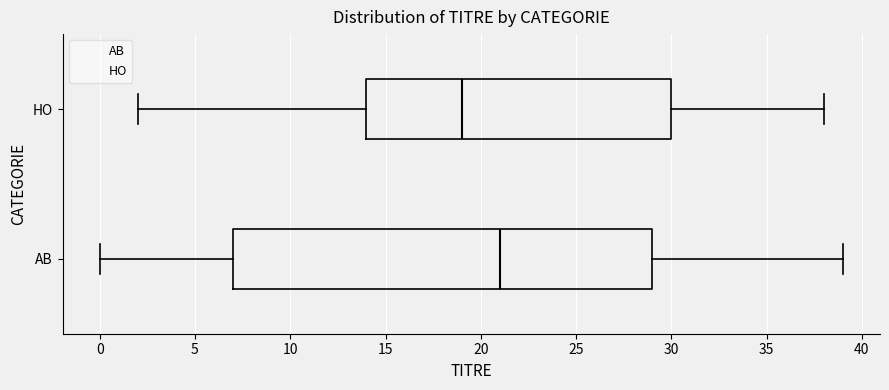

Where does the left whisker of the box for AB end on the x-axis? The values are not printed on the chart, so give them approximately, as read against the axis.

0